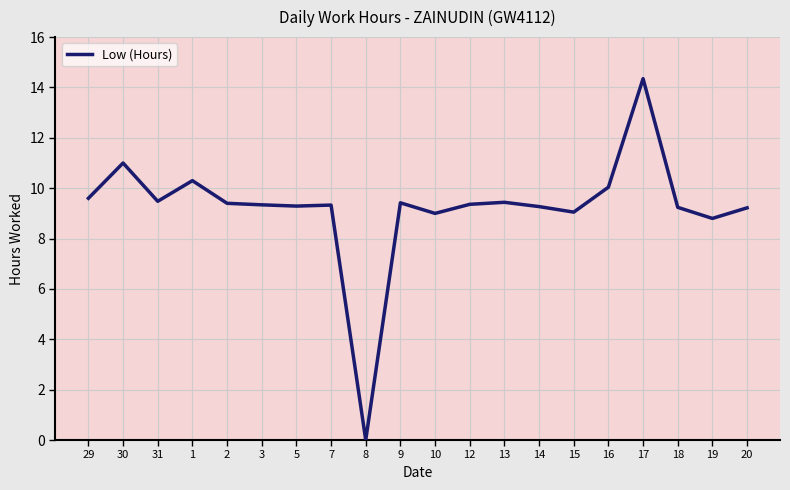

What is the approximate value at 16?

10.0